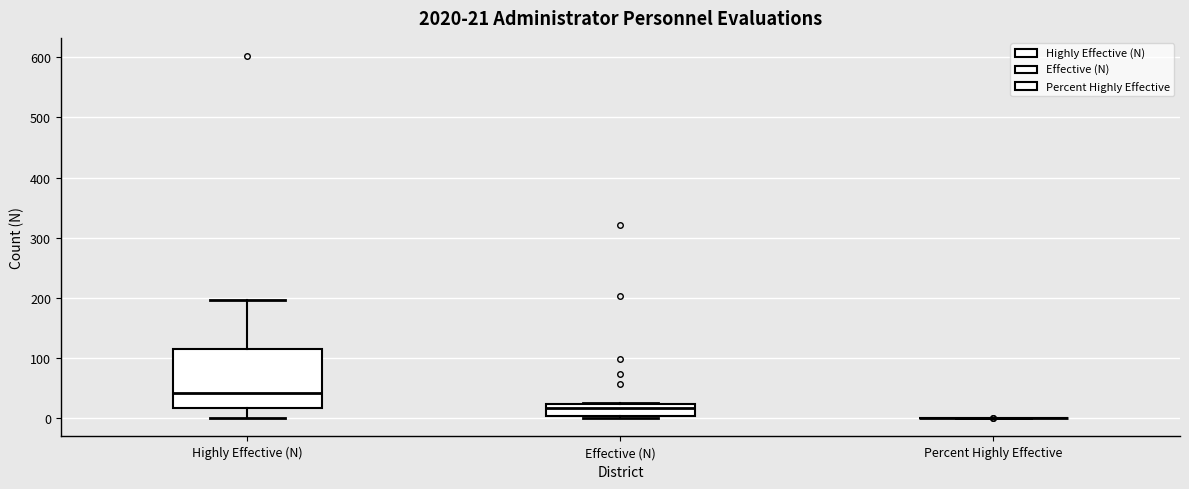

Which box is the tallest, from its lower edge to its upper edge?

Highly Effective (N)